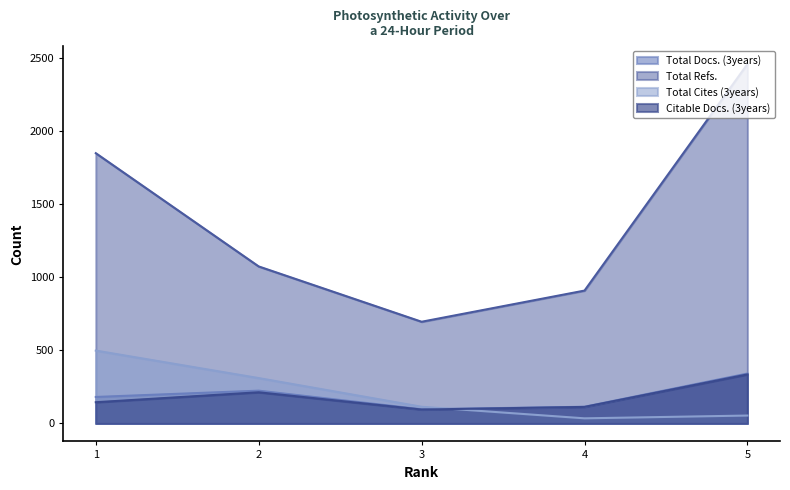

What is the lowest value of the Total Docs. (3years) series?

97